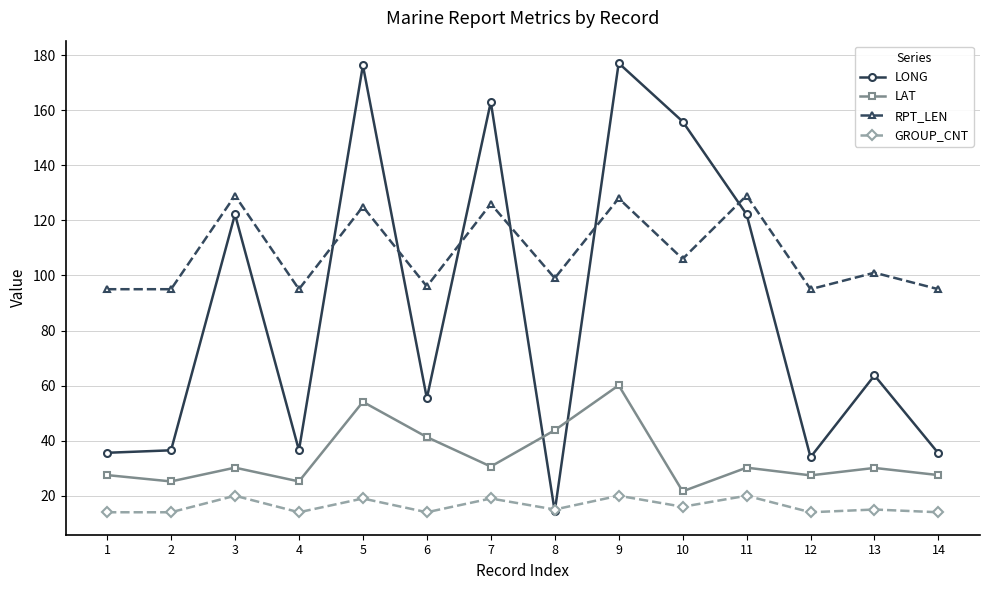

Where is RPT_LEN nearest to the value 112?

10